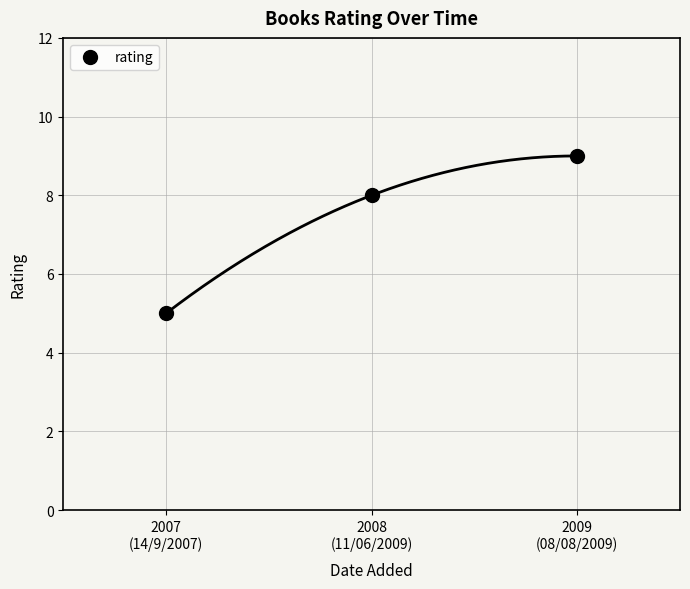

Is this an area chart (filled region under the line)?

No